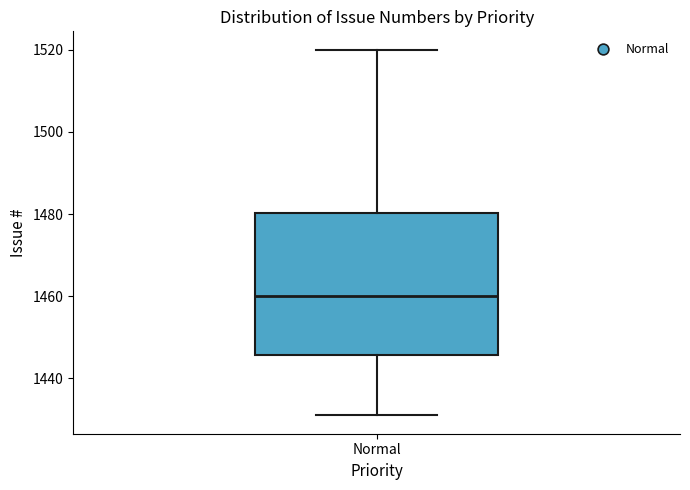

Read this box plot against the y-axis: the position of the median line, the range covered by the box, and the ends of both whiskers. The values are not printed on the chart, so give them approximately, as read against the axis.

median 1460, box 1446 to 1480, whiskers 1432 to 1520